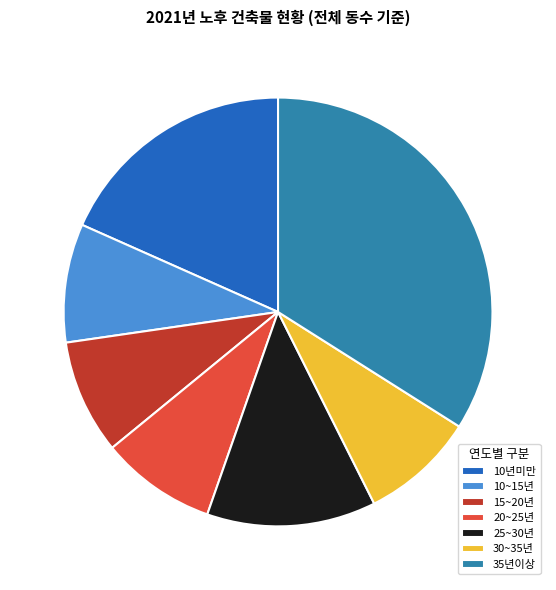

True or false: 30~35년 accounts for 9% of the total.

True